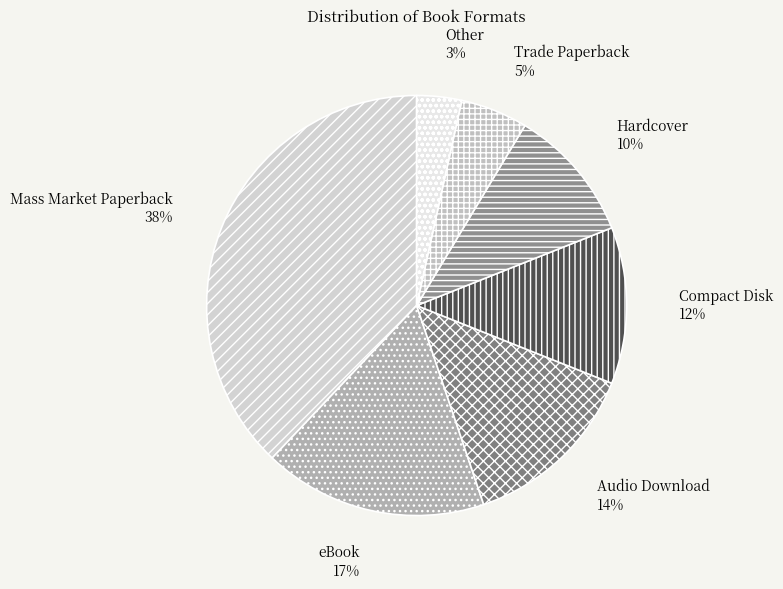

Which category has the biggest portion of the pie?

Mass Market Paperback